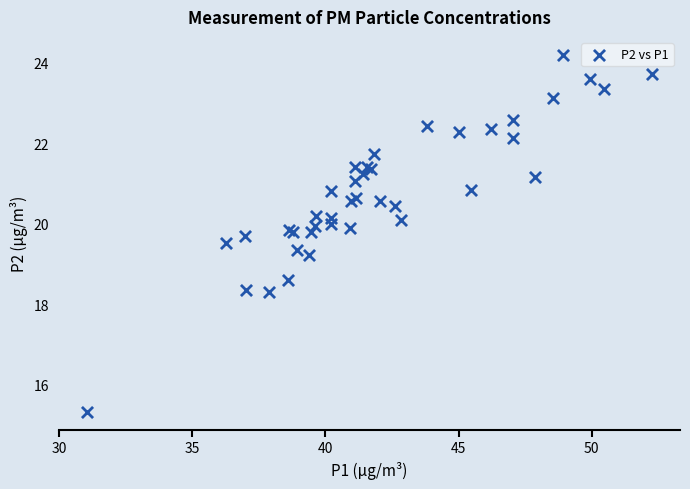

What Y value in the scatter plot is closest to 19?

19.2